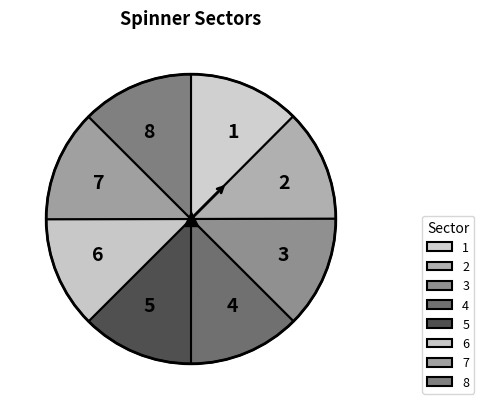

What is the ratio of the value at 7 to the value at 4?

1.0